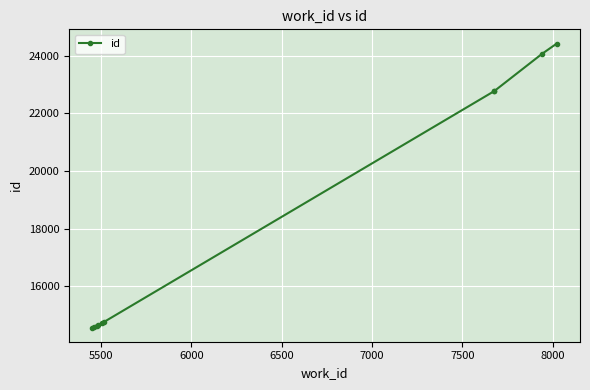

What is the greatest value displayed?

24423